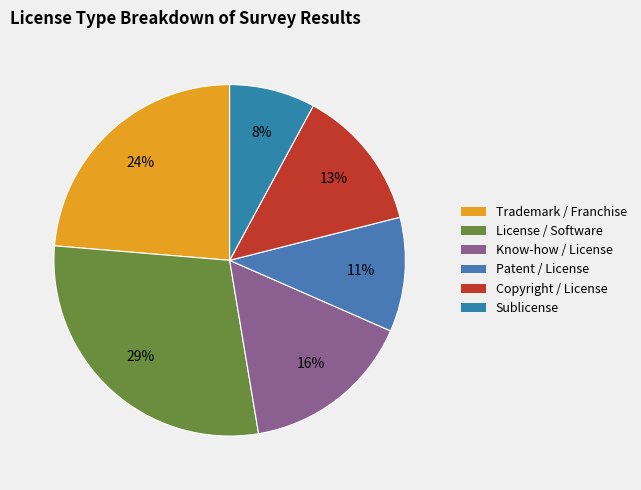

Rank the categories by value from lowest to highest.

Sublicense, Patent / License, Copyright / License, Know-how / License, Trademark / Franchise, License / Software